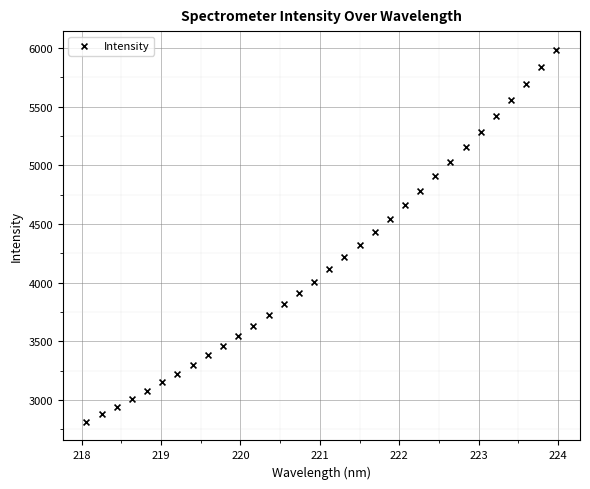

What is the range of Y values (max minus min)?

3169.4